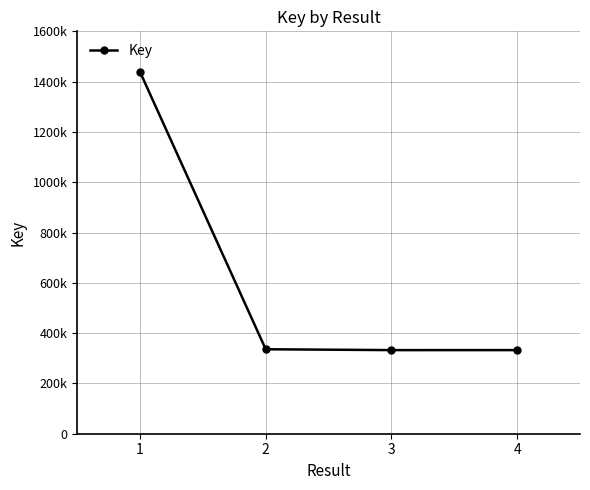

Does the chart have visible grid lines?

Yes